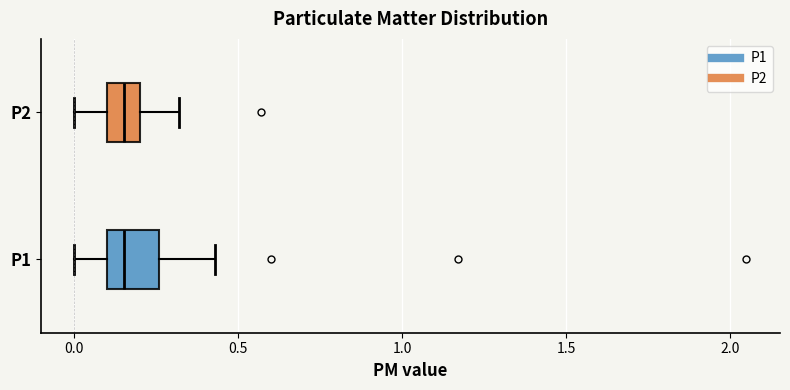

Which box is the widest, from its left edge to its right edge?

P1